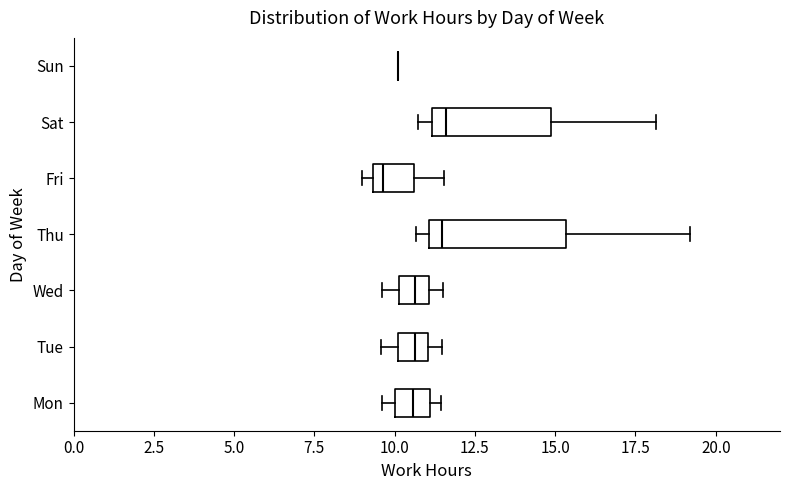

Reading bottom to top, transcribe this box plot: for each box, give where its median line is, the range the box spans, and where its two whiskers end, as read against the x-axis. The values are not printed on the chart, so give them approximately, as read against the axis.

Mon: median 10.5, box 10.0 to 11.0, whiskers 9.5 to 11.5
Tue: median 10.5, box 10.0 to 11.0, whiskers 9.5 to 11.5
Wed: median 10.5, box 10.0 to 11.0, whiskers 9.5 to 11.5
Thu: median 11.5, box 11.0 to 15.5, whiskers 10.5 to 19.0
Fri: median 9.5 (just right of the box's left edge), box 9.5 to 10.5, whiskers 9.0 to 11.5
Sat: median 11.5, box 11.0 to 15.0, whiskers 10.5 to 18.0
Sun: box collapsed to a line at 10.0, whiskers 10.0 to 10.0